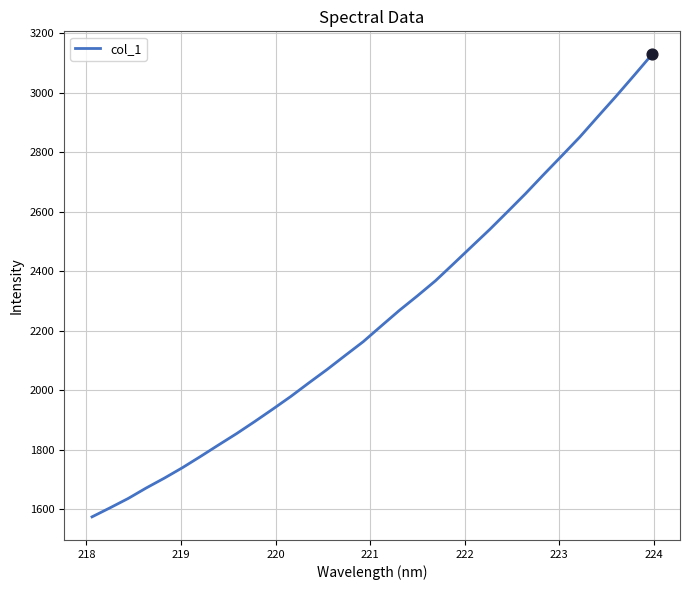

What is the smallest value displayed?

1574.3